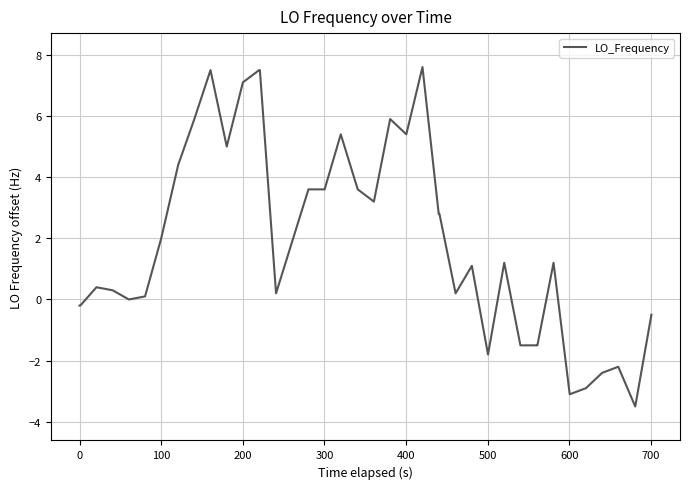

What is the difference between the maximum and minimum values?

11.1